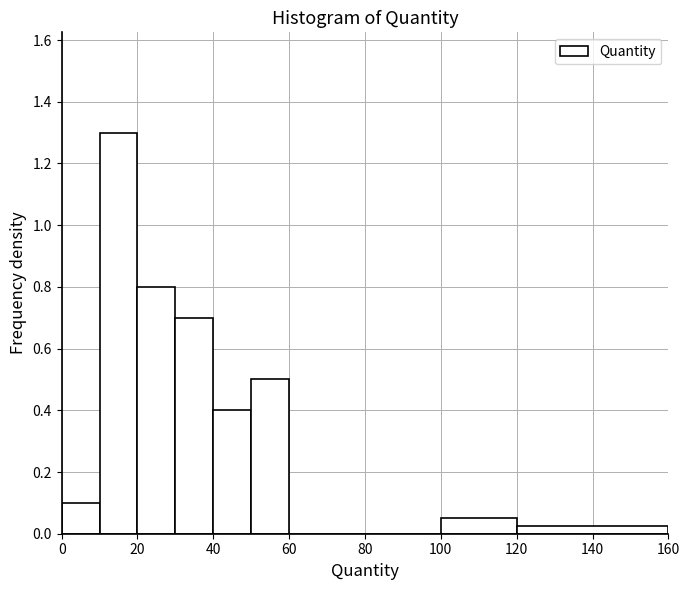

Reading left to right, list every bar in this chart as the range it spans on the x-axis followed by its height. The values are not printed on the chart, so give them approximately, as read against the axis.

0 to 10: 0.10
10 to 20: 1.30
20 to 30: 0.80
30 to 40: 0.70
40 to 50: 0.40
50 to 60: 0.50
60 to 80: 0
80 to 100: 0
100 to 120: 0.06
120 to 160: 0.02